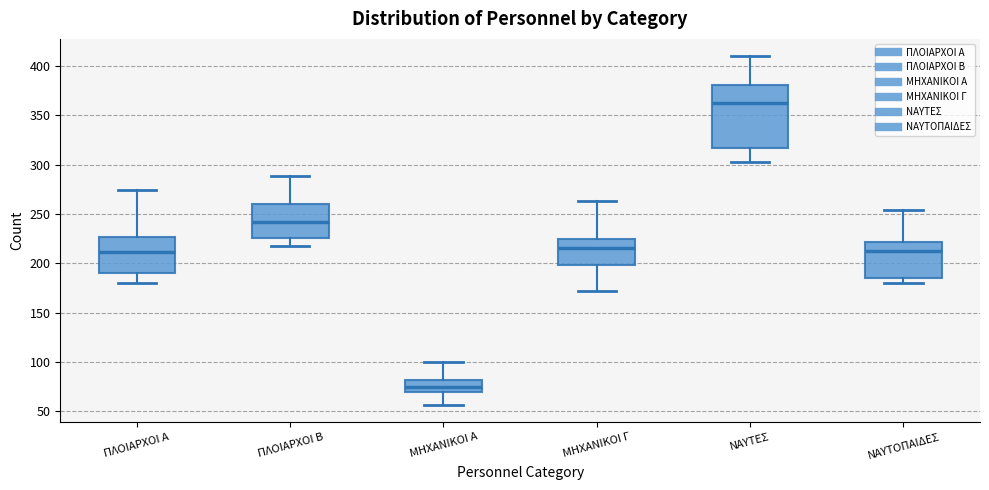

Reading left to right, transcribe this box plot: for each box, give where its median line is, the range the box spans, and where its two whiskers end, as read against the y-axis. The values are not printed on the chart, so give them approximately, as read against the axis.

ΠΛΟΙΑΡΧΟΙ Α: median 210, box 190 to 225, whiskers 180 to 275
ΠΛΟΙΑΡΧΟΙ Β: median 240, box 225 to 260, whiskers 220 to 290
ΜΗΧΑΝΙΚΟΙ Α: median 75, box 70 to 80, whiskers 55 to 100
ΜΗΧΑΝΙΚΟΙ Γ: median 215, box 200 to 225, whiskers 170 to 265
ΝΑΥΤΕΣ: median 365, box 315 to 380, whiskers 305 to 410
ΝΑΥΤΟΠΑΙΔΕΣ: median 215, box 185 to 220, whiskers 180 to 255